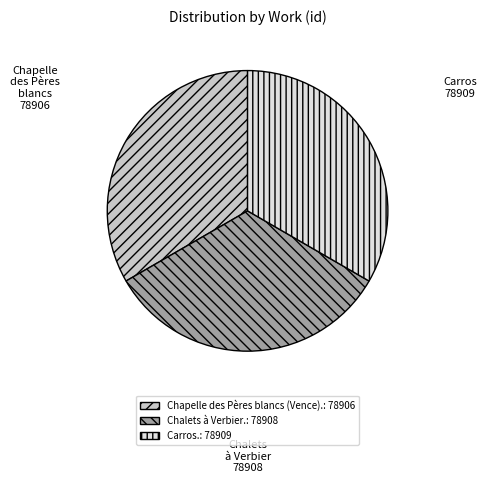

Does Carros.: 78909 account for over 50% of the chart?

No